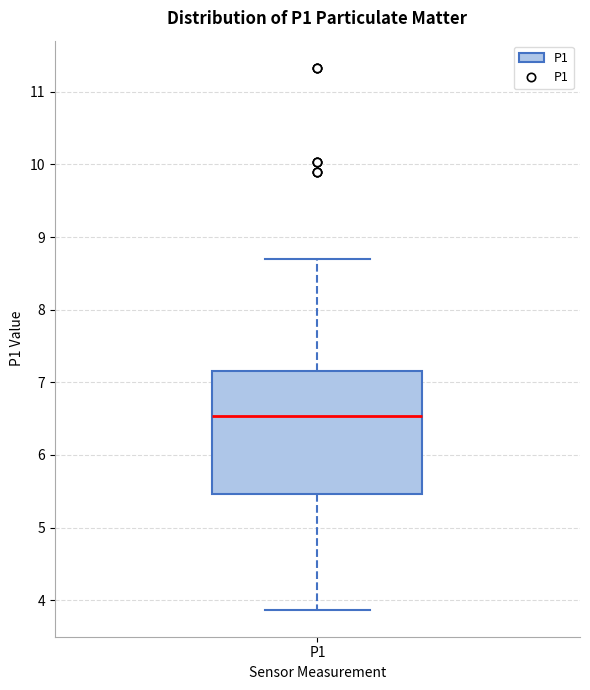

Where does the median line of the box for P1 sit on the y-axis? The values are not printed on the chart, so give them approximately, as read against the axis.

6.5